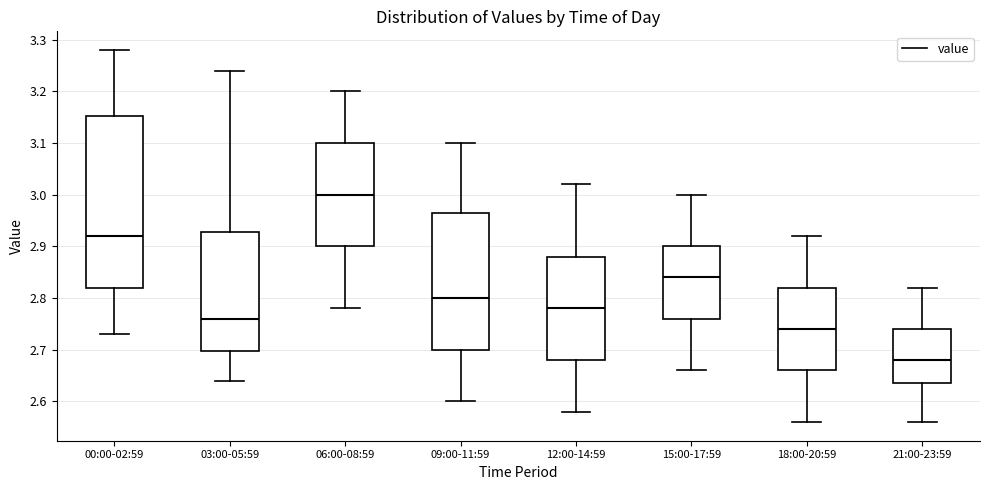

Where is the upper edge of the box for 21:00-23:59 on the y-axis? The values are not printed on the chart, so give them approximately, as read against the axis.

2.74